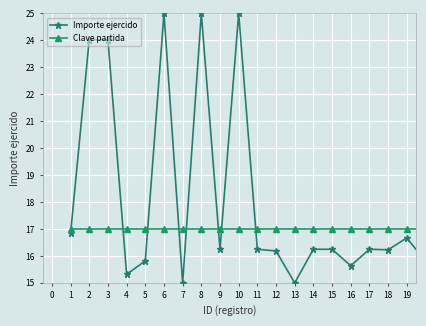

Reading left to right, what are all the values shown in this chart?

Importe ejercido: 16.8	24.0	24.0	15.3	15.8	25.0	15.0	25.0	16.2	25.0	16.2	16.2	15.0	16.2	16.2	15.6	16.2	16.2	16.7	15.8
Clave partida: 17.0	17.0	17.0	17.0	17.0	17.0	17.0	17.0	17.0	17.0	17.0	17.0	17.0	17.0	17.0	17.0	17.0	17.0	17.0	17.0